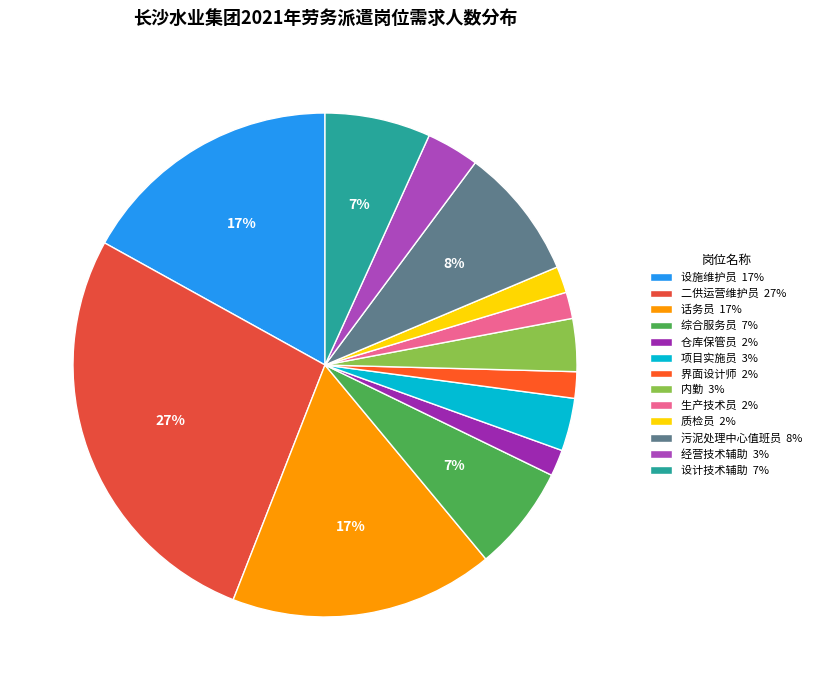

What percentage is the 污泥处理中心值班员 slice, to the nearest percent?

8%